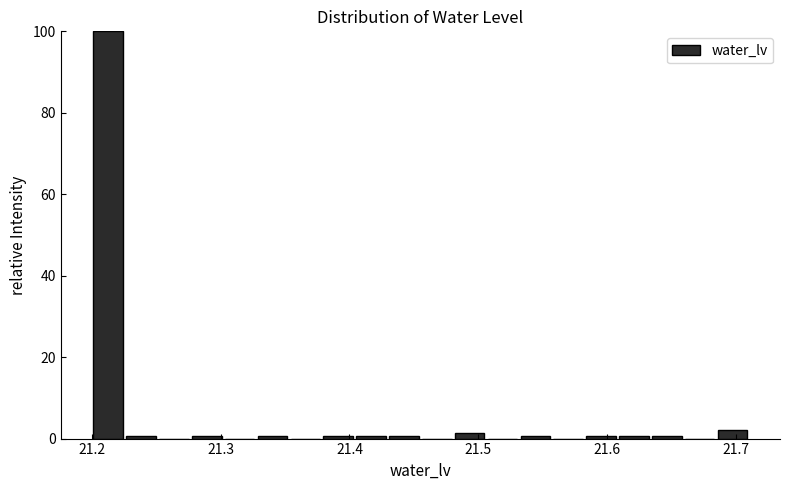

Read against the x-axis, roughly where is the centre of the tallest bar?

21.21